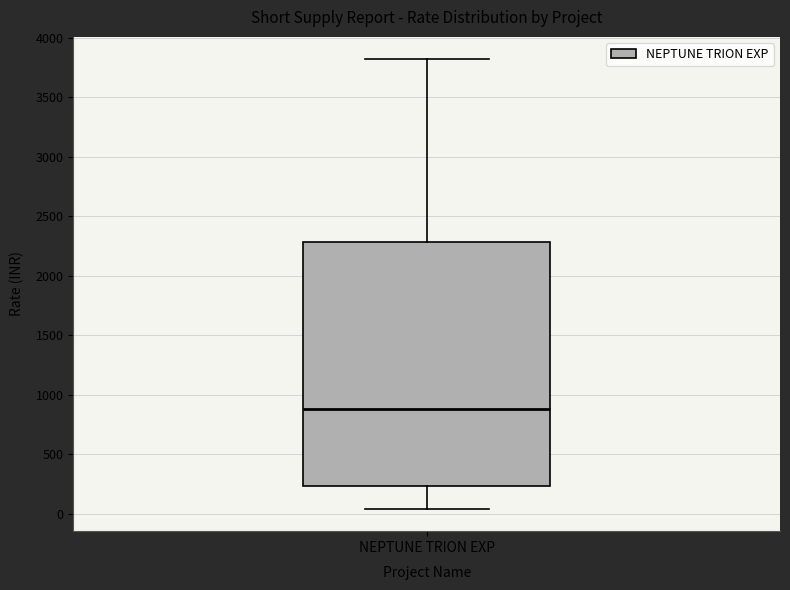

Transcribe this box plot: give where the median line is, the range the box spans, and where the two whiskers end, as read against the y-axis. The values are not printed on the chart, so give them approximately, as read against the axis.

median 900, box 250 to 2300, whiskers 50 to 3800